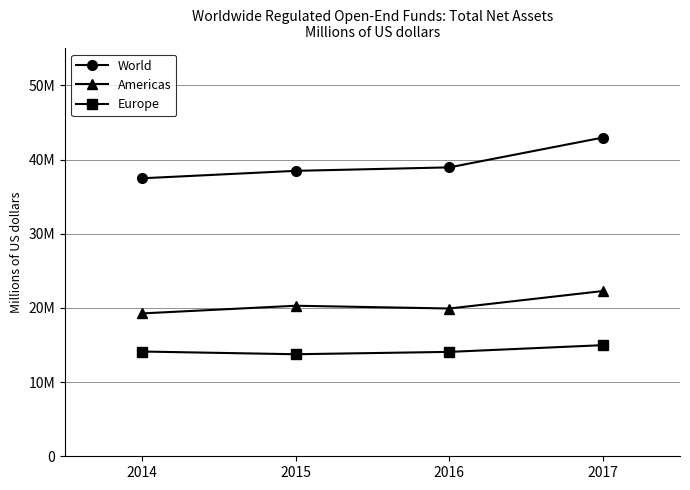

What are all the series names shown in the legend?

World, Americas, Europe